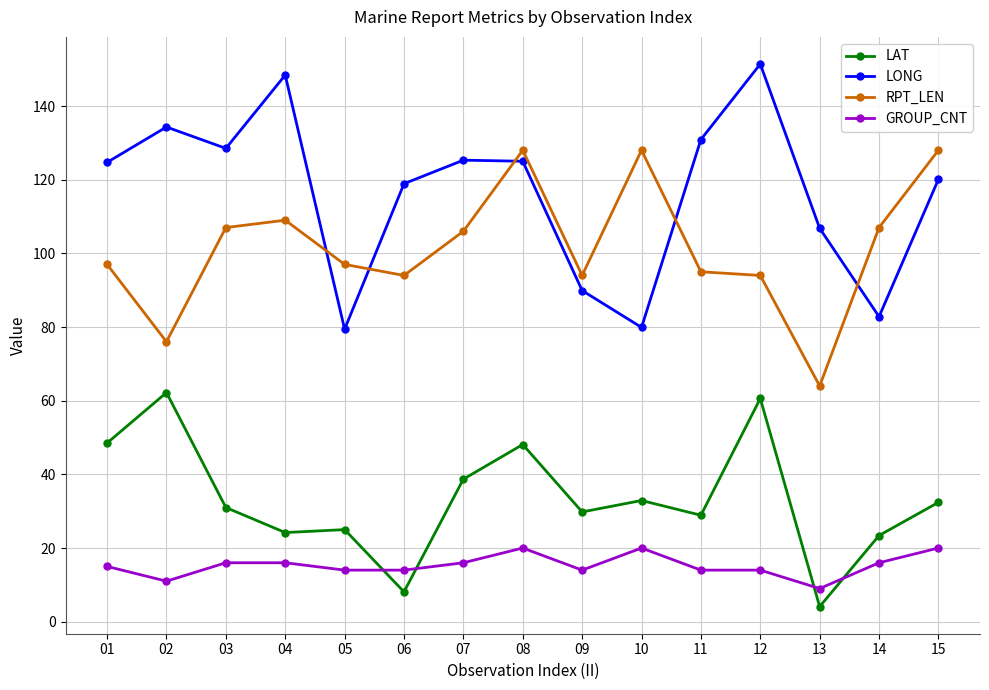

What is the greatest value displayed?

151.4